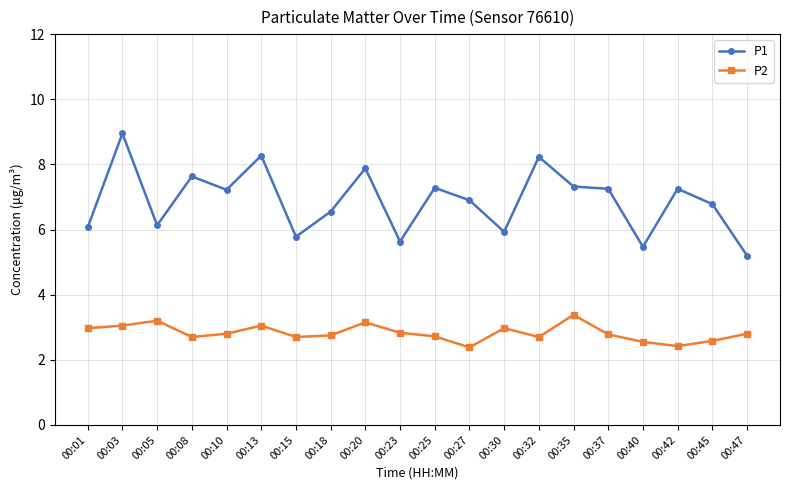

What is the average value of the P2 series?

2.8